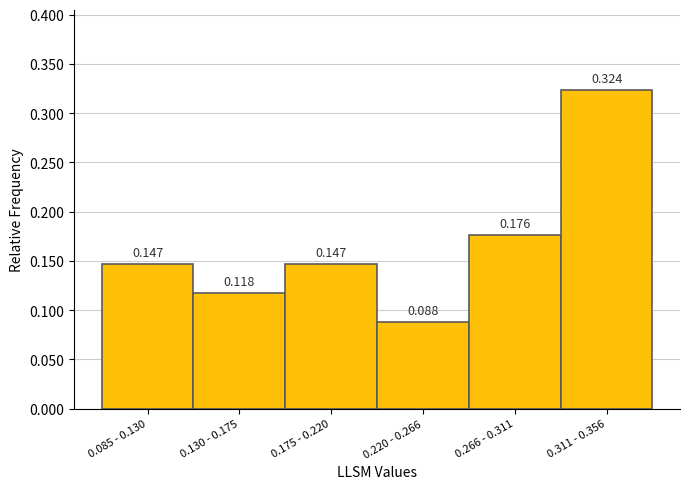

How many bars are there in total?

6